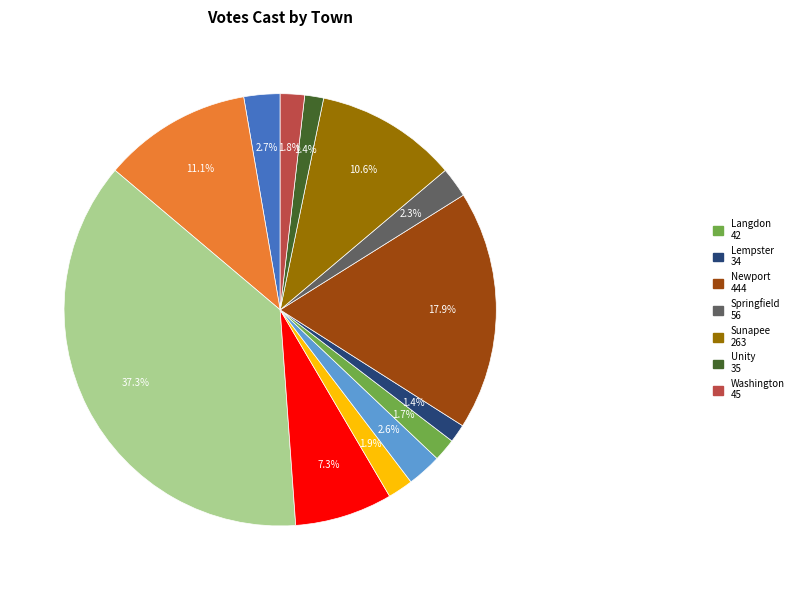

Is there a majority slice in this chart?

No